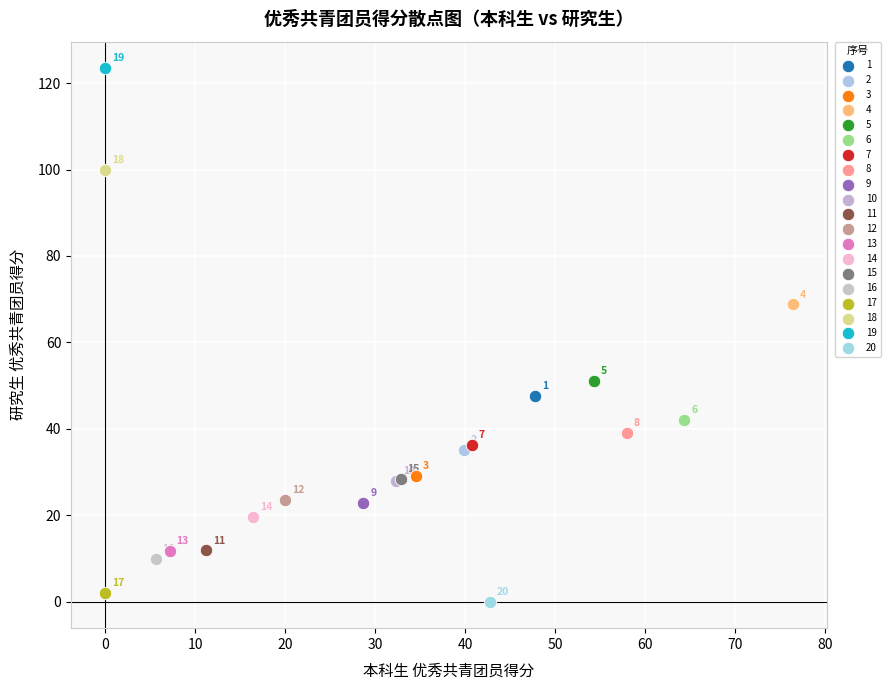

What are all the series names shown in the legend?

1, 2, 3, 4, 5, 6, 7, 8, 9, 10, 11, 12, 13, 14, 15, 16, 17, 18, 19, 20